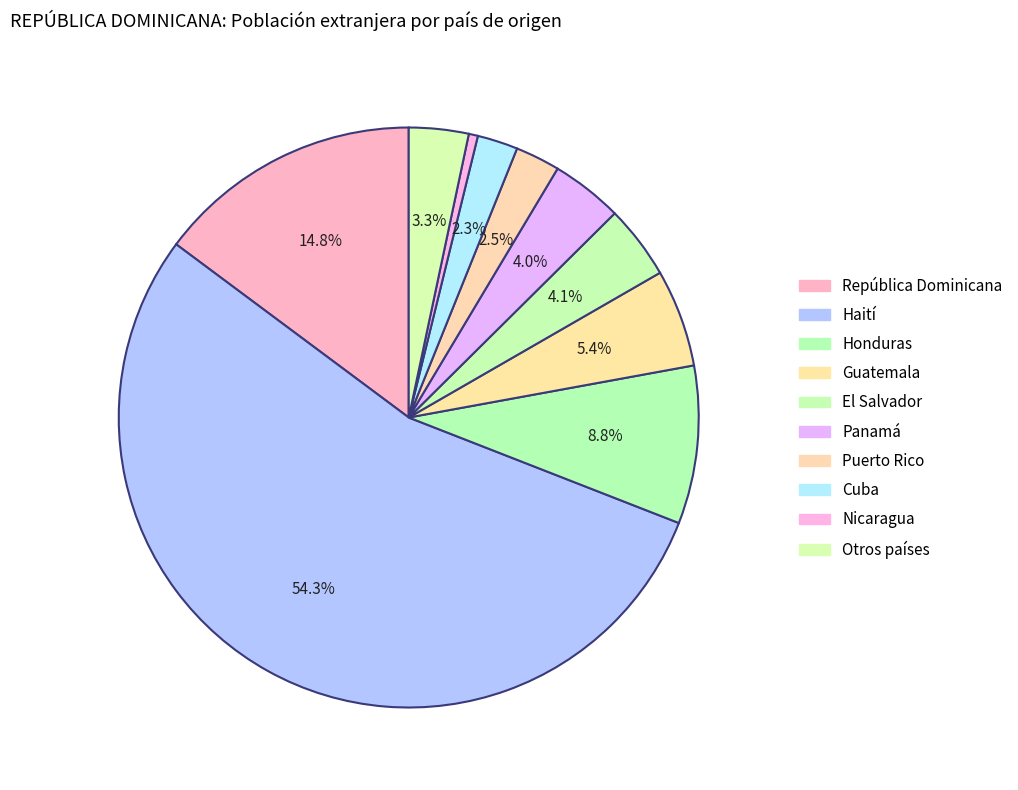

Combined, do El Salvador and Puerto Rico account for over 50%?

No